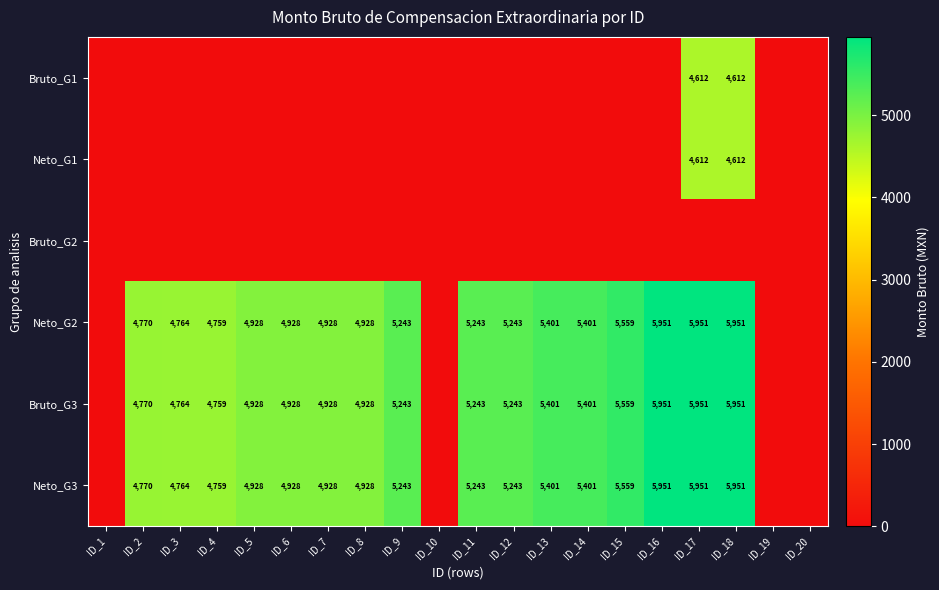

The value of Bruto_G3 at ID_14 is 5401. True or false?

True